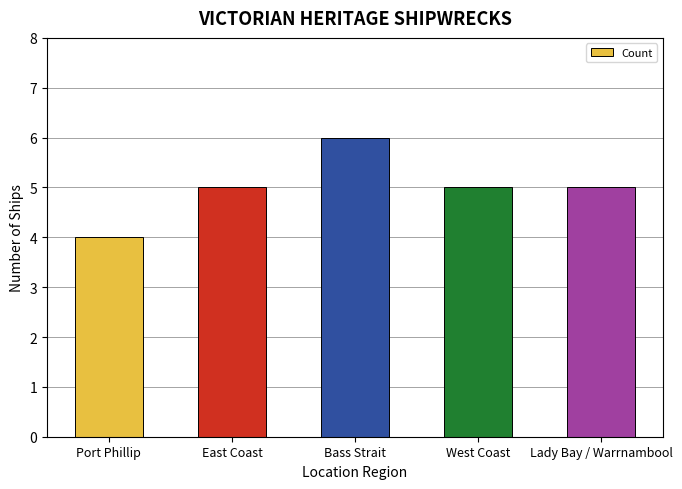

True or false: the data shows 3 at Lady Bay / Warrnambool.

False